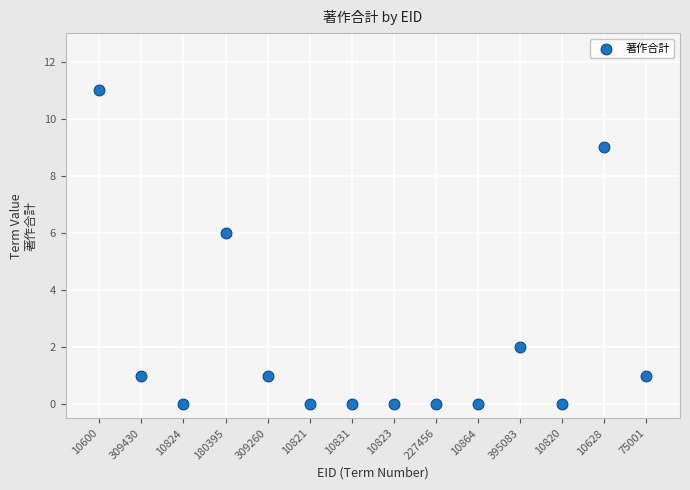

What Y value in the scatter plot is closest to 5?

6